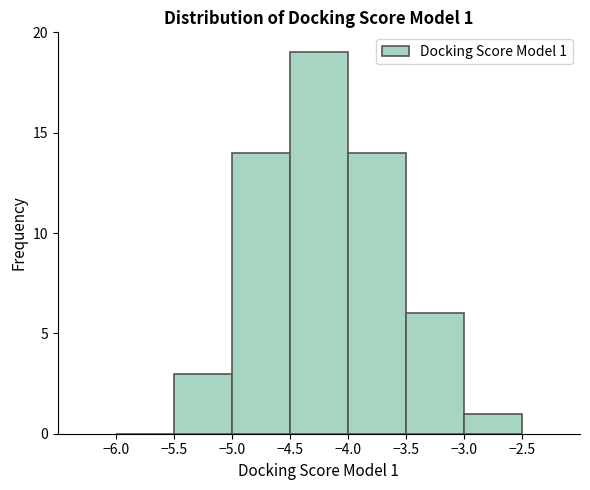

Which range on the x-axis has the tallest bar?

-4.5 to -4.0